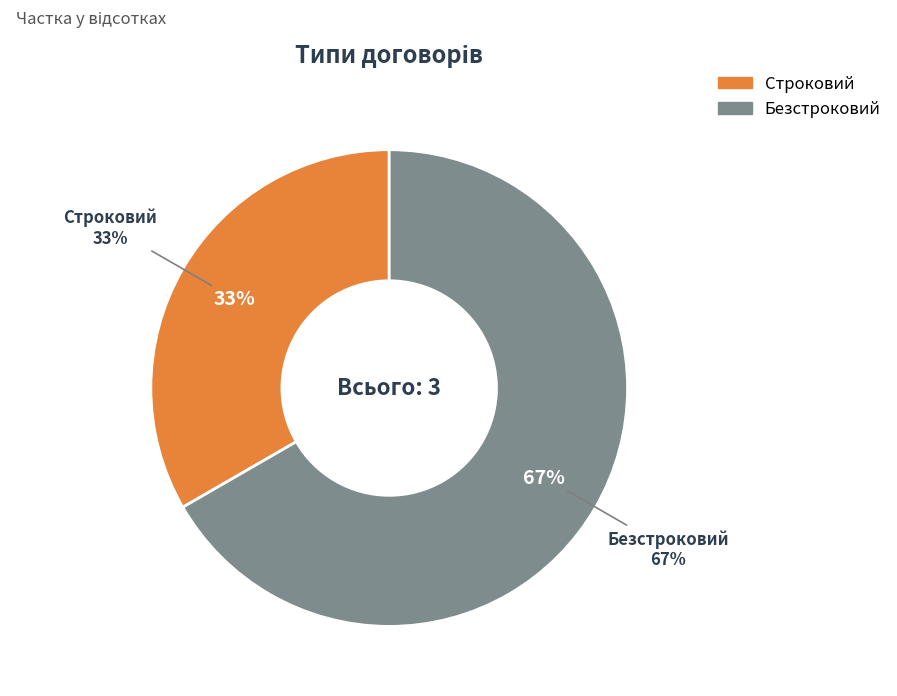

Does any single category account for the majority?

Yes